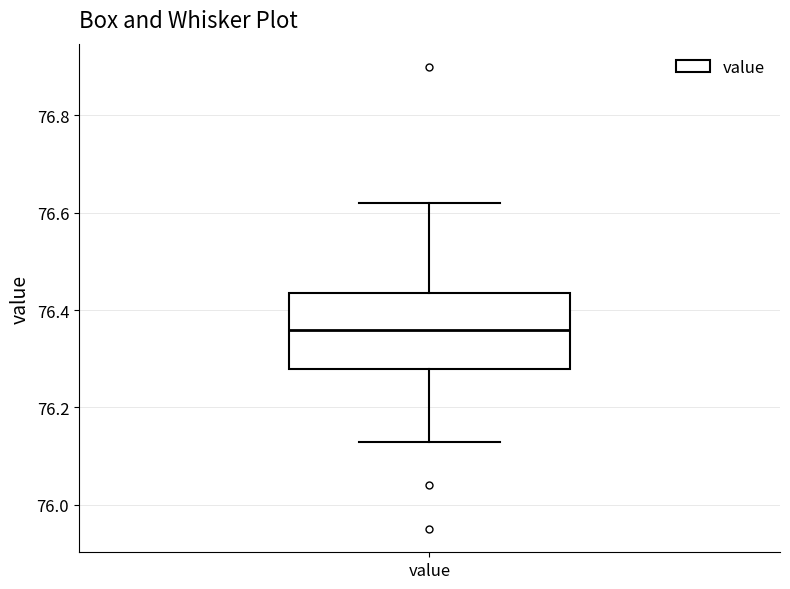

Transcribe this box plot: give where the median line is, the range the box spans, and where the two whiskers end, as read against the y-axis. The values are not printed on the chart, so give them approximately, as read against the axis.

median 76.36, box 76.28 to 76.44, whiskers 76.14 to 76.62